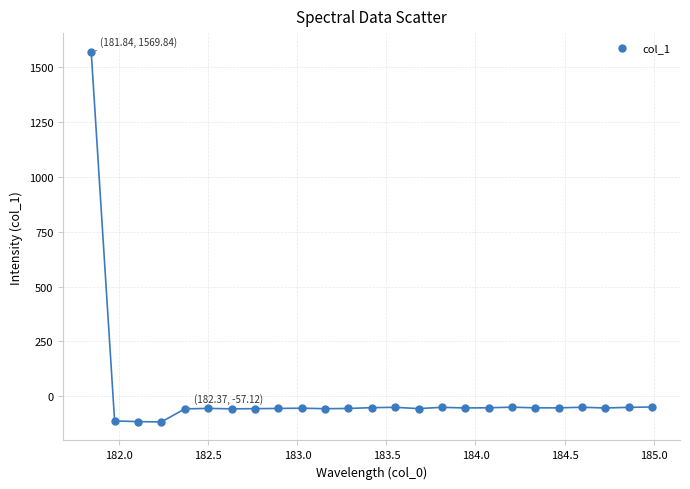

What is the range of X values (max minus min)?

3.1